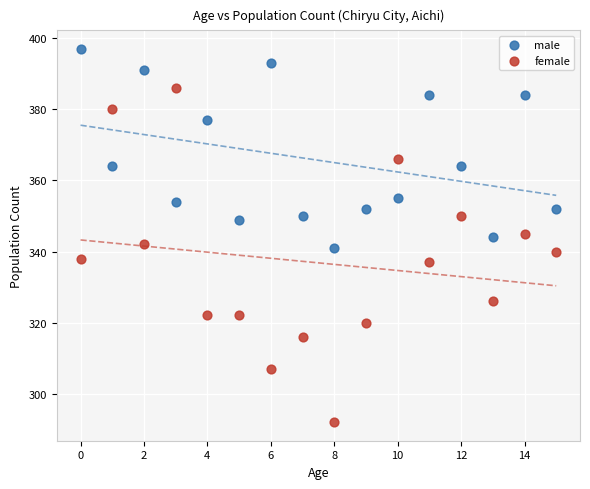

In the male series, what Y value is closest to 369?

364